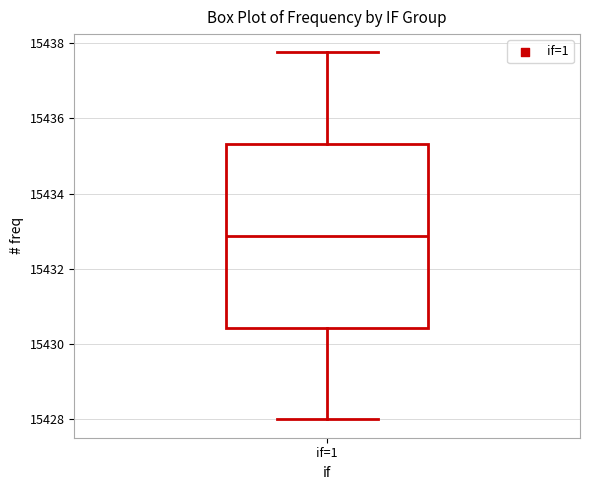

Read this box plot against the y-axis: the position of the median line, the range covered by the box, and the ends of both whiskers. The values are not printed on the chart, so give them approximately, as read against the axis.

median 15432.8, box 15430.4 to 15435.4, whiskers 15428.0 to 15437.8